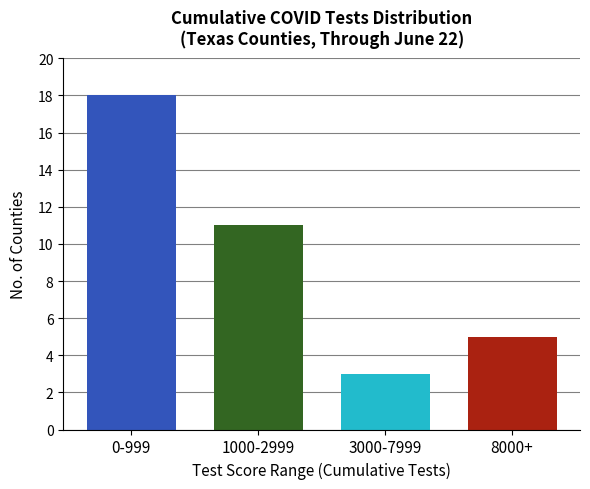

Reading left to right, what are all the values shown in this chart?

0-999=18	1000-2999=11	3000-7999=3	8000+=5